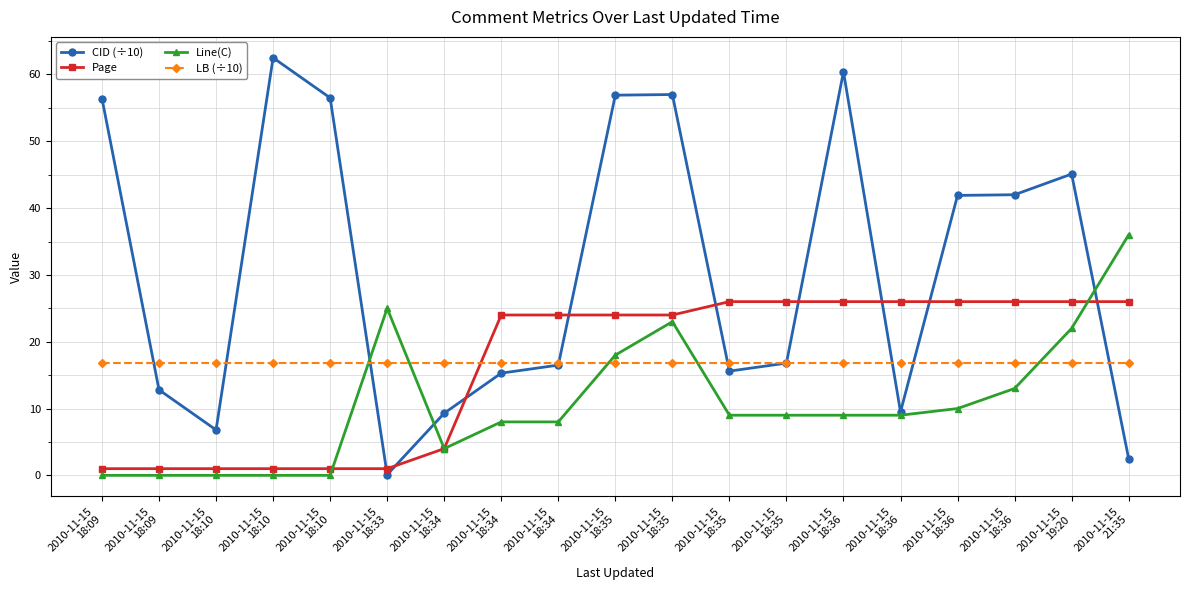

How many interior local valleys does the CID (÷10) series have?

4